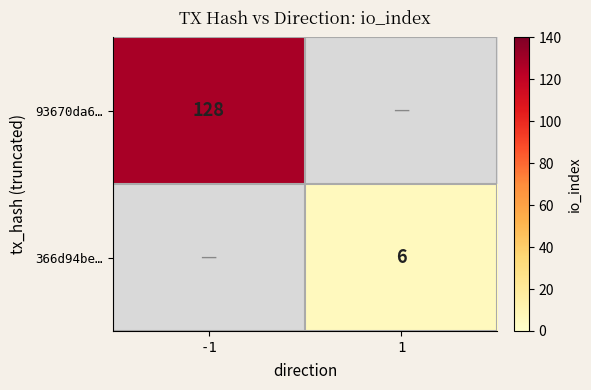

How many categories are shown in the chart?

2